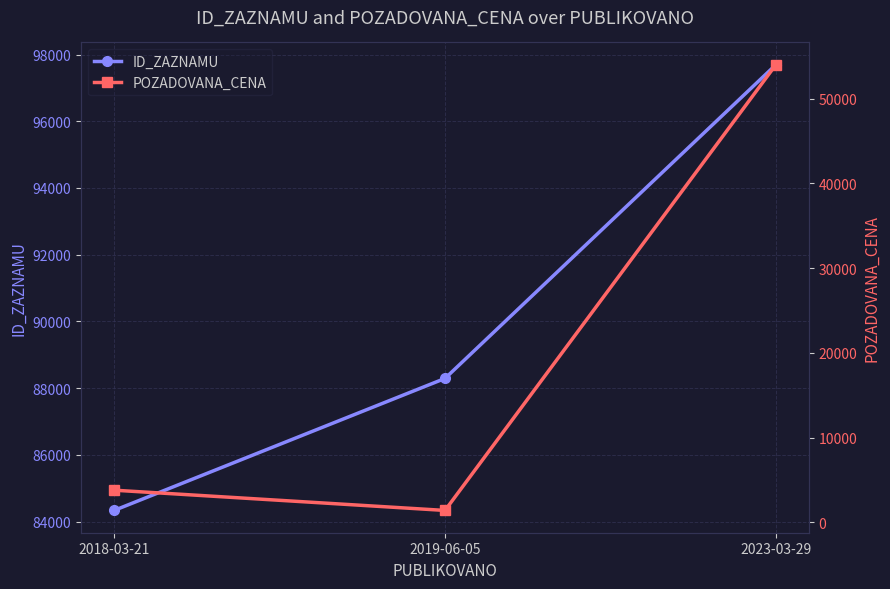

What position from the right is 2019-06-05?

2